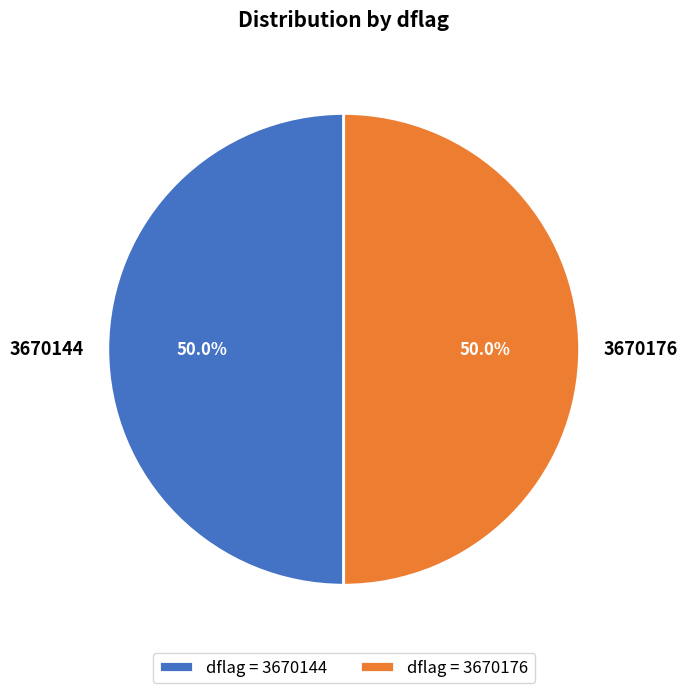

True or false: 3670176 accounts for 59% of the total.

False